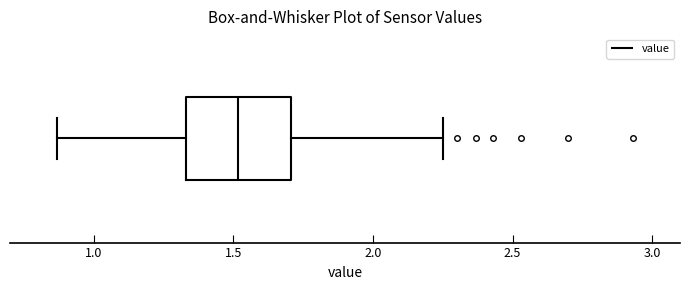

Transcribe this box plot: give where the median line is, the range the box spans, and where the two whiskers end, as read against the x-axis. The values are not printed on the chart, so give them approximately, as read against the axis.

median 1.50, box 1.35 to 1.70, whiskers 0.85 to 2.25